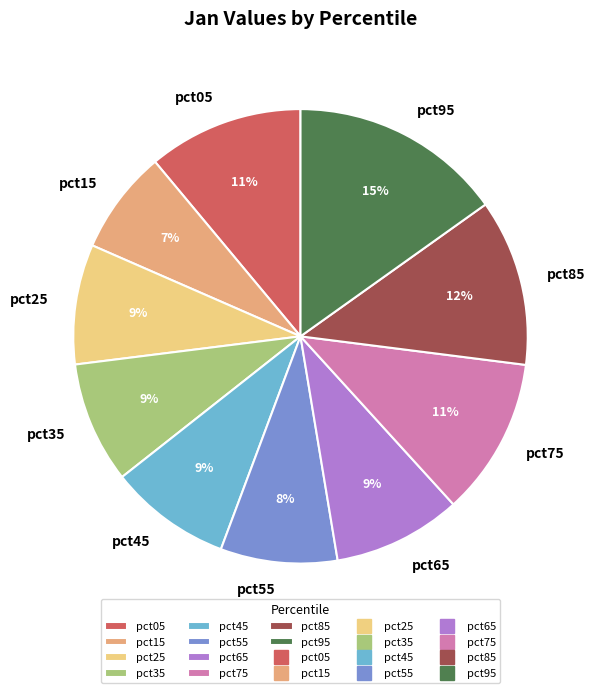

True or false: pct65 accounts for 9% of the total.

True